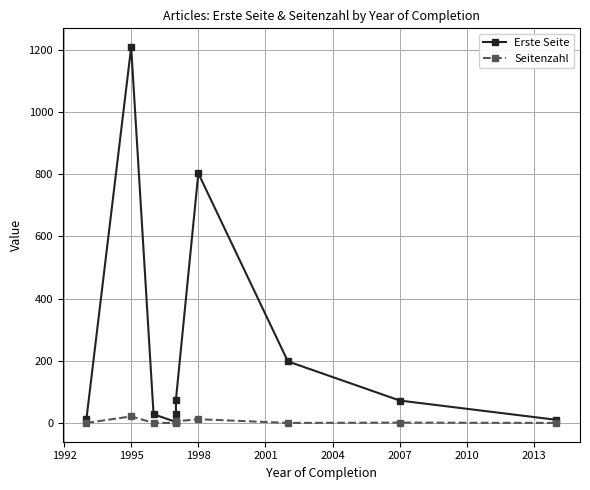

What is the difference between the maximum and second lowest values in the Erste Seite series?

1199